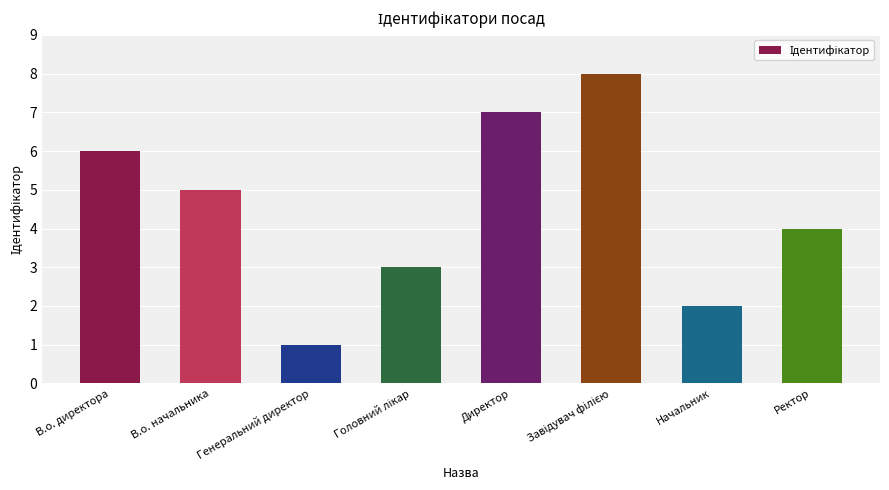

What is the sum of the values at Генеральний директор and Начальник?

3